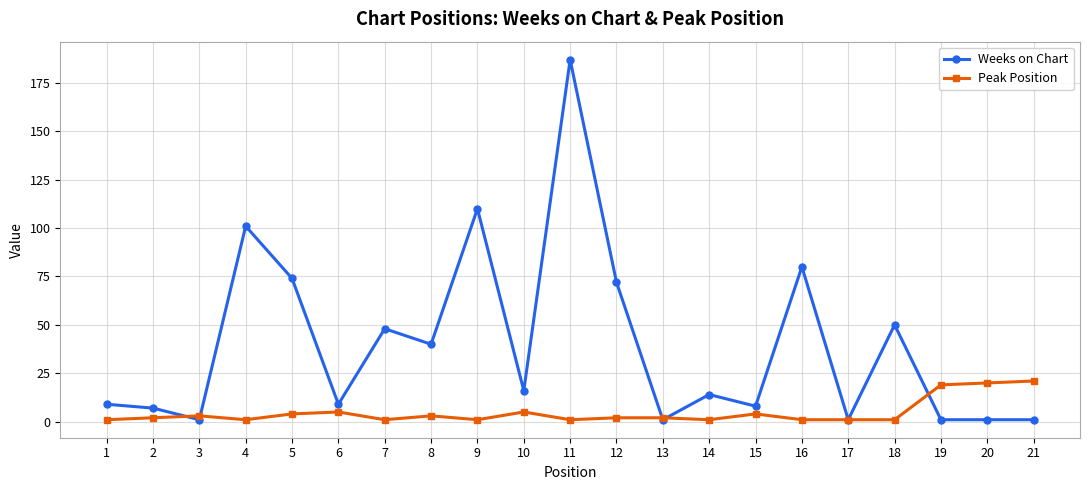

At how many categories does at least one series exceed 15?

13